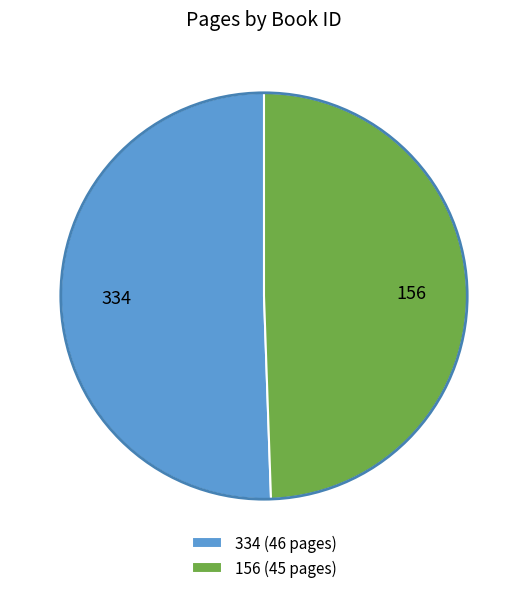

Is there a majority slice in this chart?

Yes